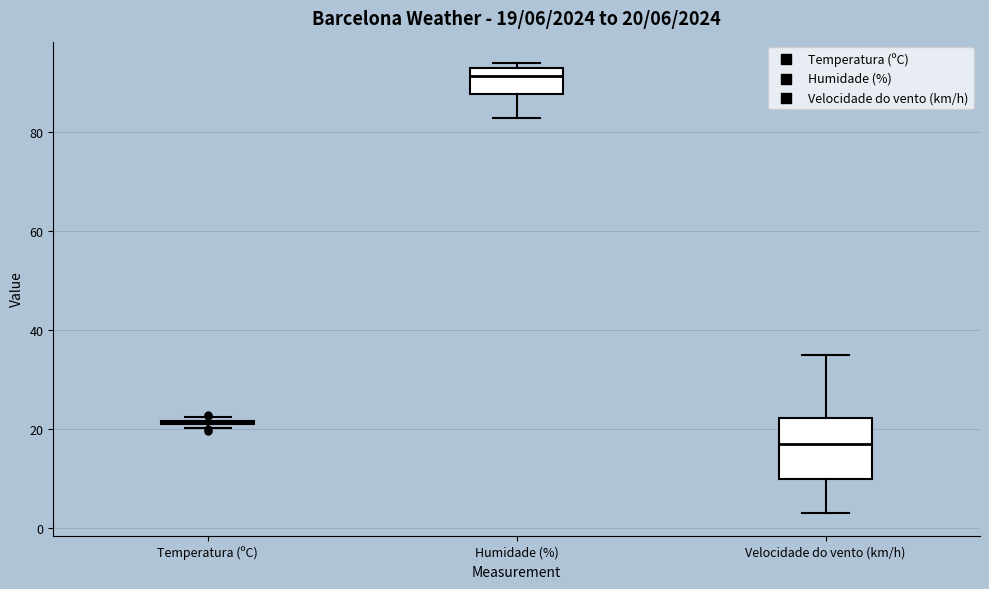

Comparing the boxes themselves (not the whiskers), which one is the tallest?

Velocidade do vento (km/h)